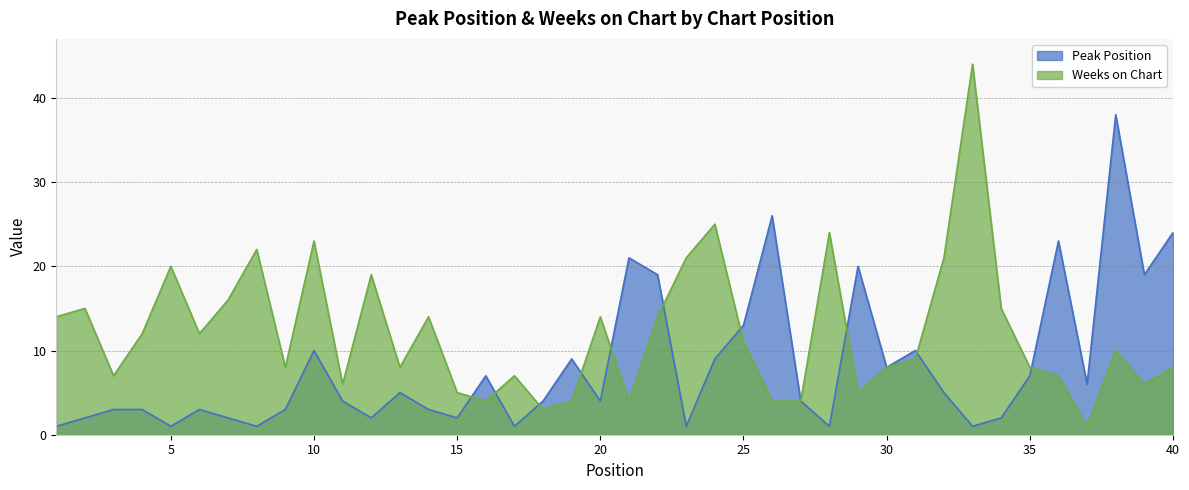

At which label does Weeks on Chart first exceed 10?

1